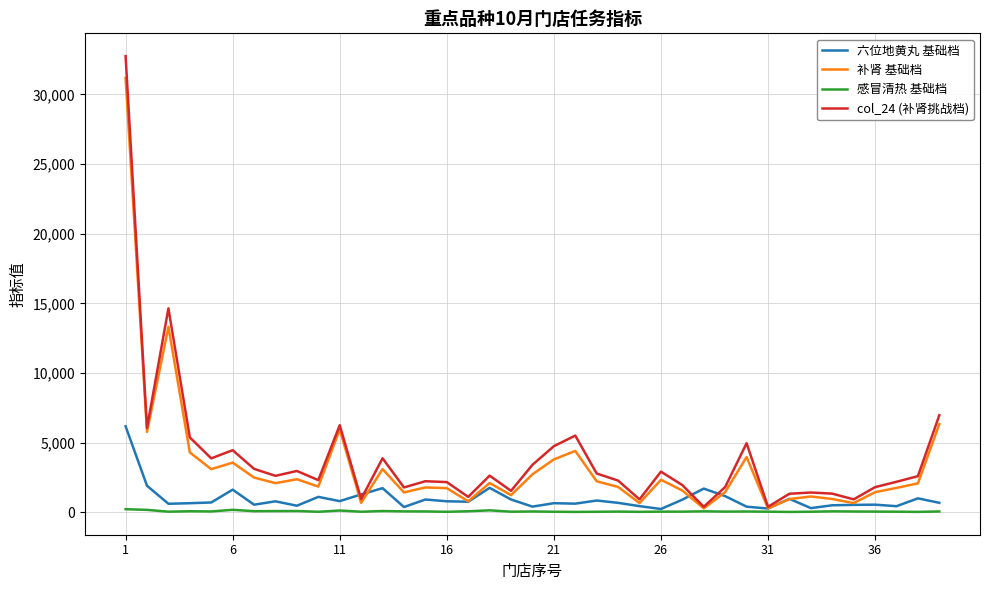

What is the highest value of the 补肾 基础档 series?

31189.0